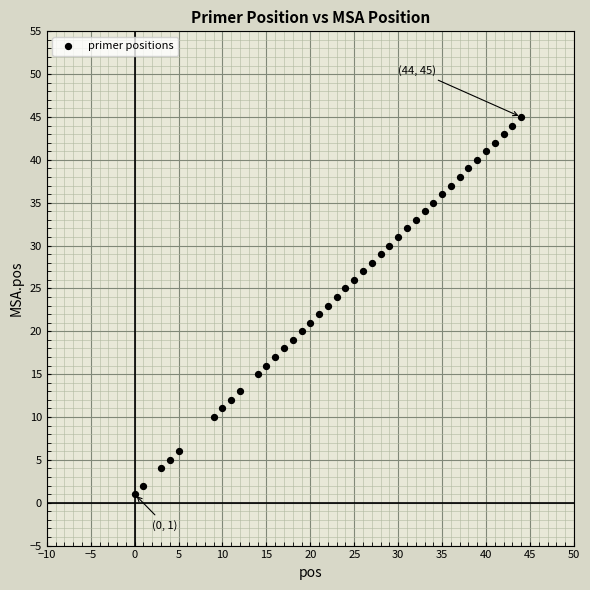

What is the range of X values (max minus min)?

44